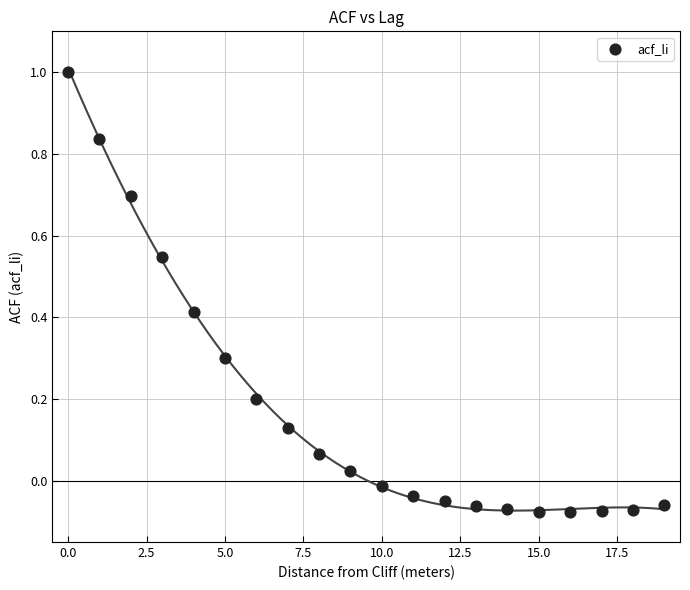

What is the range of Y values (max minus min)?

1.1